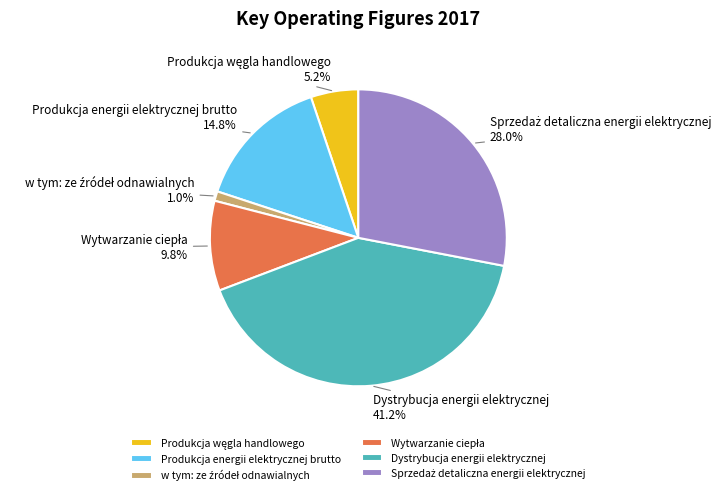

What percentage is NOT represented by Produkcja energii elektrycznej brutto?

85.2%